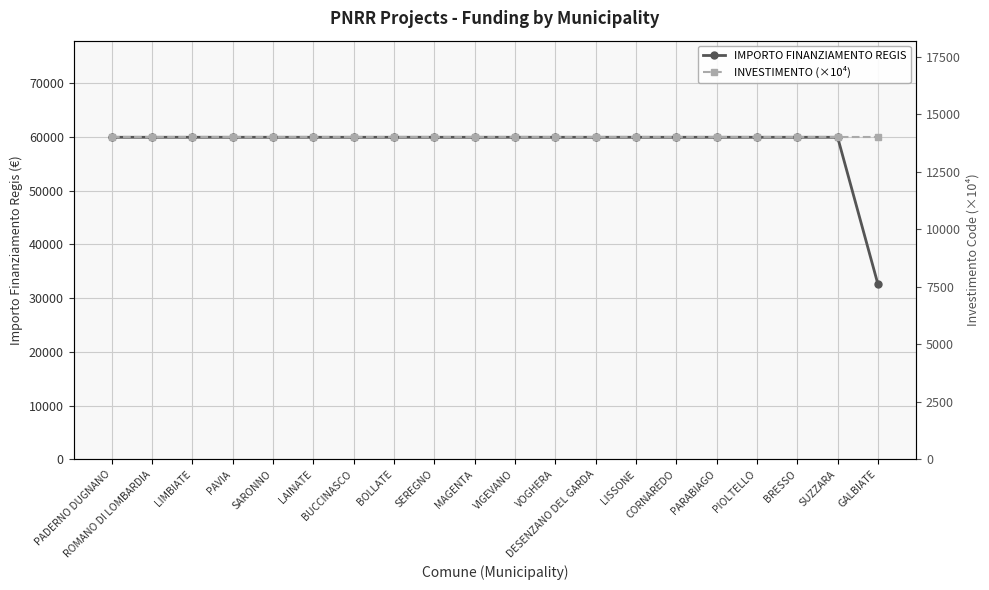

How many categories are shown in the chart?

20